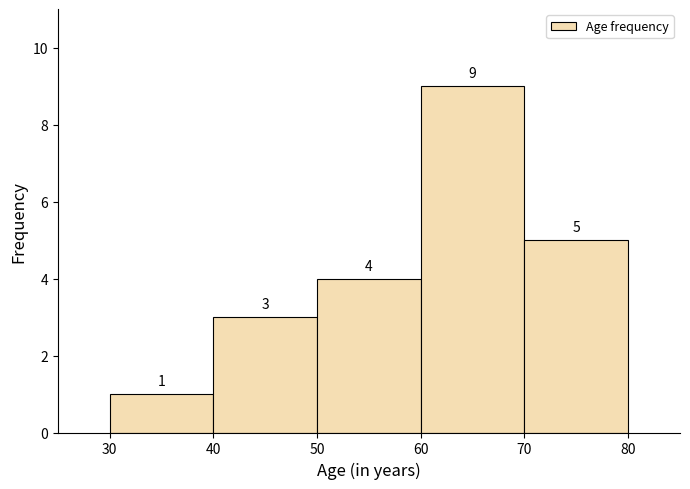

Reading left to right, list every bar in this chart as the range it spans on the x-axis followed by its height.

30 to 40: 1
40 to 50: 3
50 to 60: 4
60 to 70: 9
70 to 80: 5